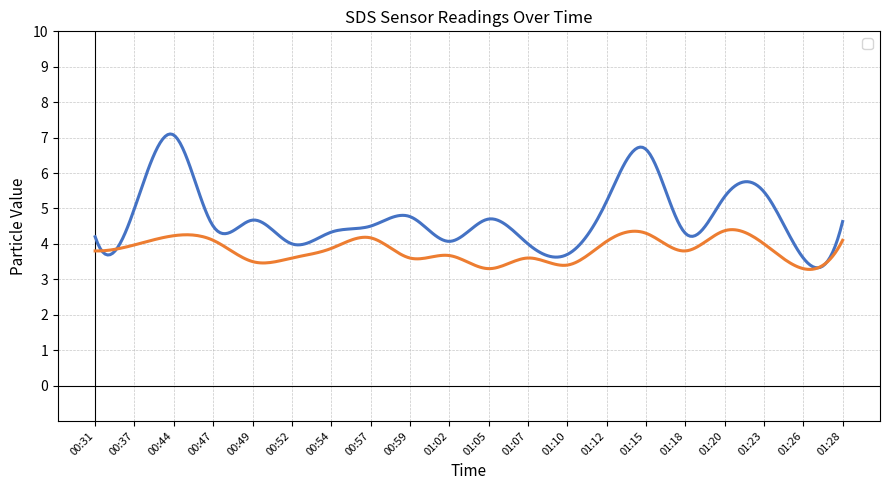

True or false: SDS_P1 and SDS_P2 cross at least once.

False